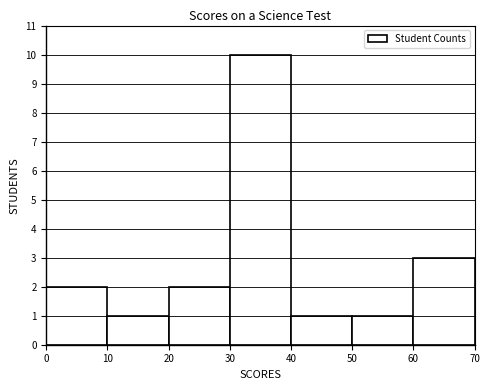

What is the height of the bar covering 30 to 40 on the x-axis? The values are not printed on the chart, so give them approximately, as read against the axis.

10